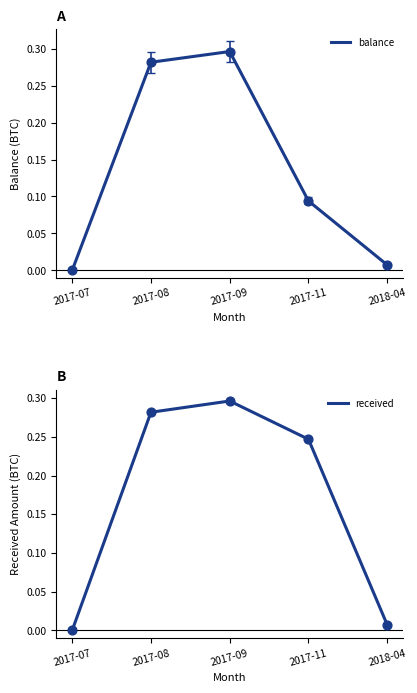

Which series has the widest spread of Y values?

balance